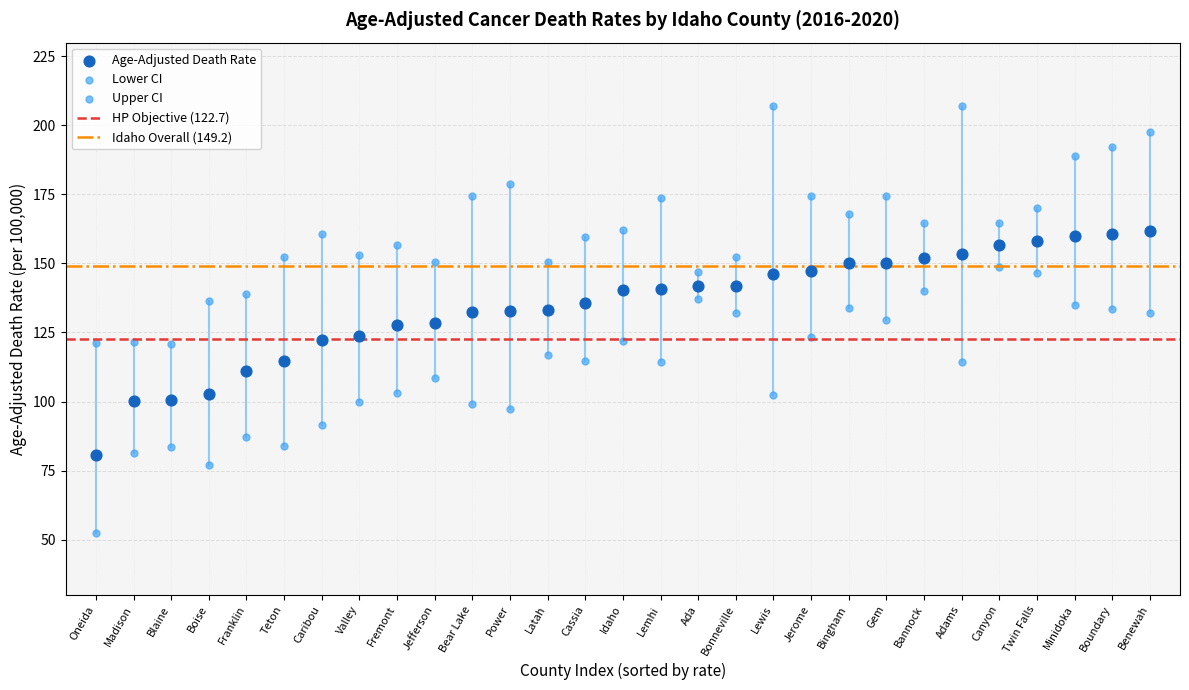

Count the number of points in this scatter plot.

87